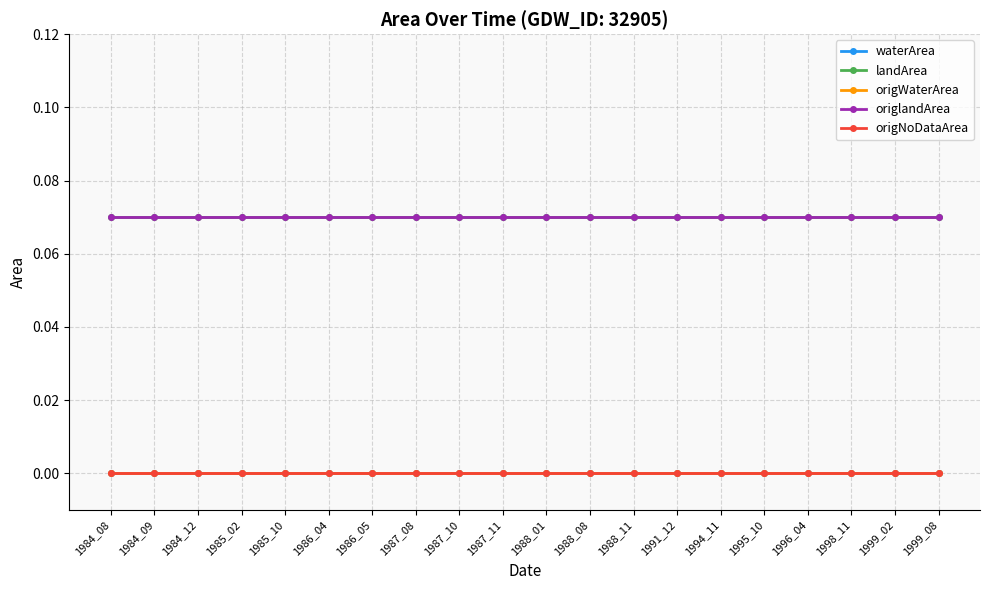

Does the chart display data point markers on the line(s)?

Yes